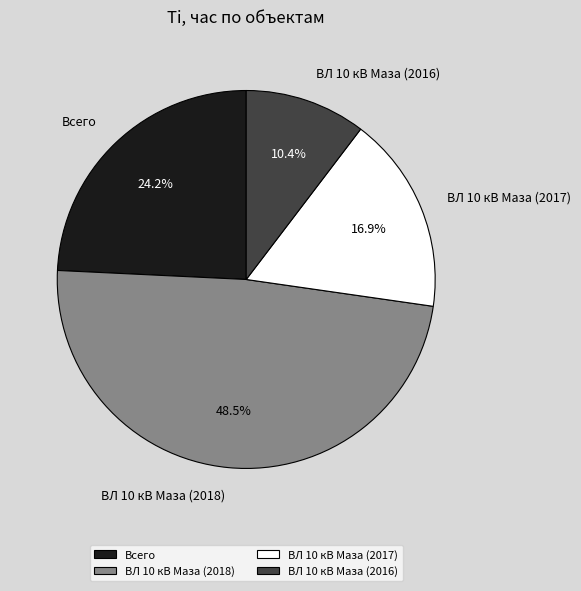

Is it true that ВЛ 10 кВ Маза (2017) is 17% of the pie?

True